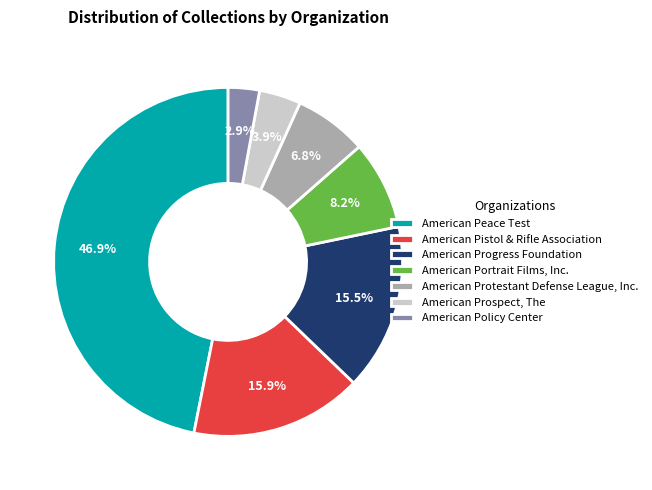

To the nearest percent, what percentage of the pie is American Pistol & Rifle Association?

16%